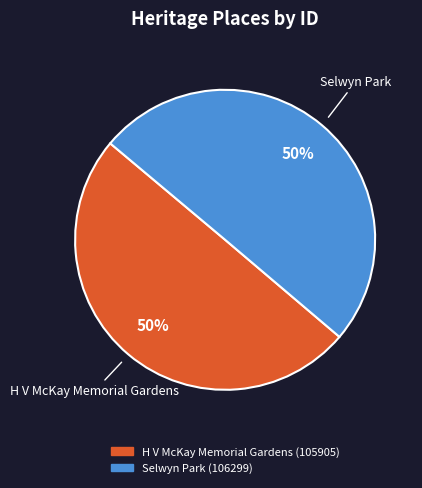

Is it true that H V McKay Memorial Gardens is 35% of the pie?

False